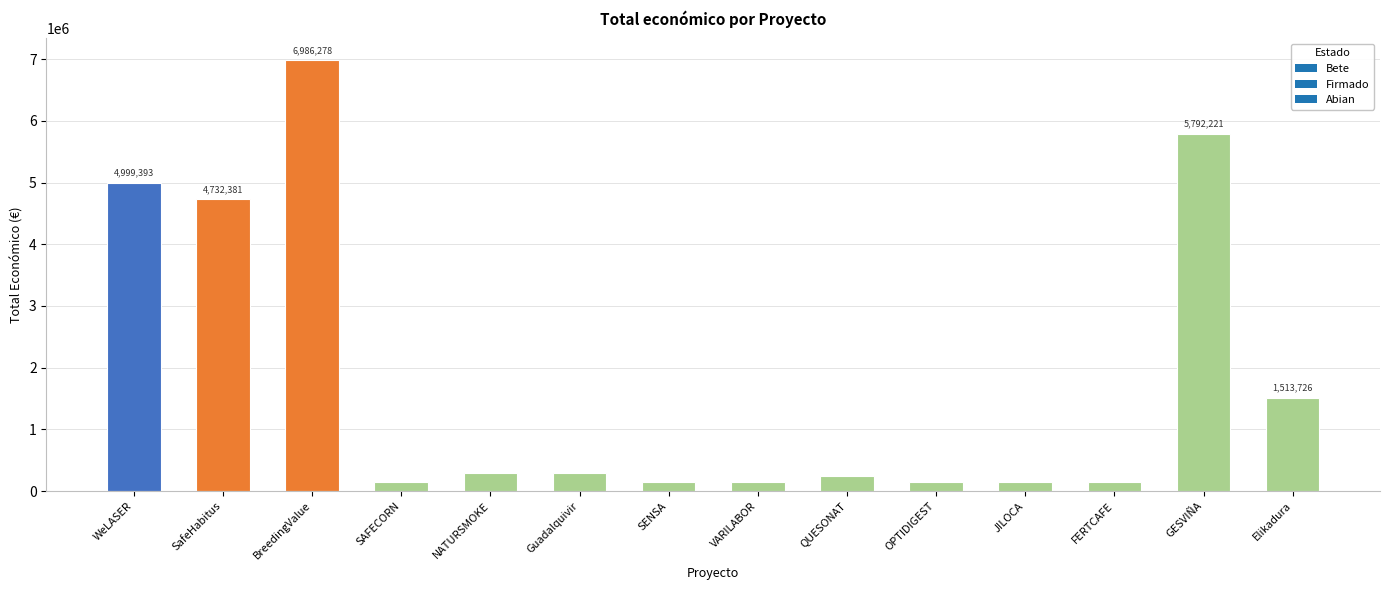

What is the difference between the maximum and minimum values?

6836278